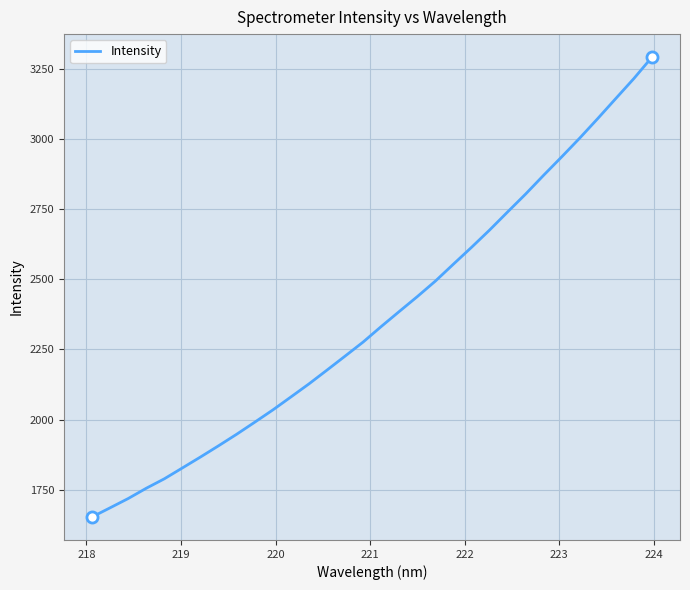

True or false: there are more than 2 points higher than both neighbors.

False